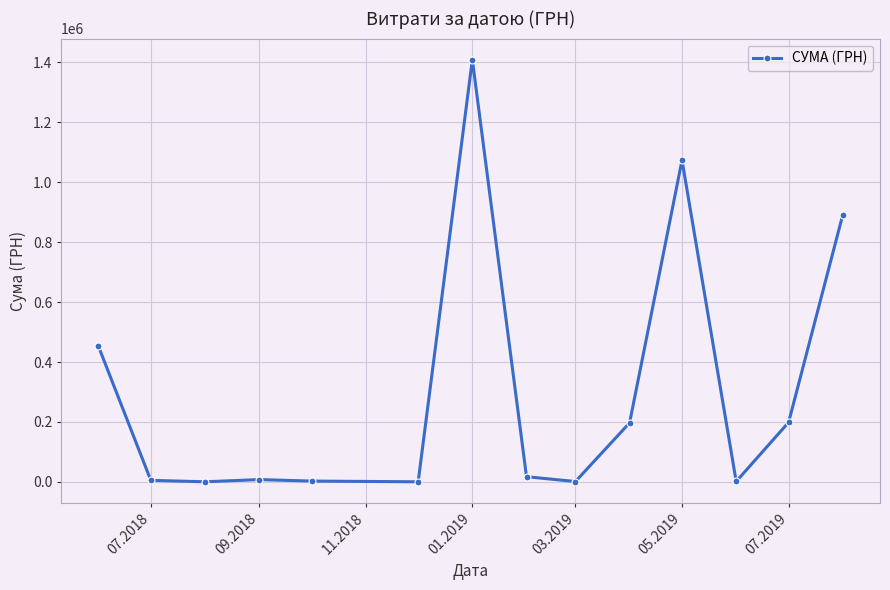

What is the sum of all values?

4257762.7